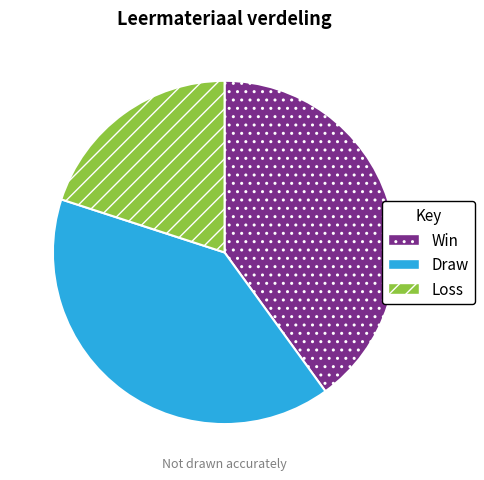

Do Win and Loss together represent more than half of the pie?

Yes